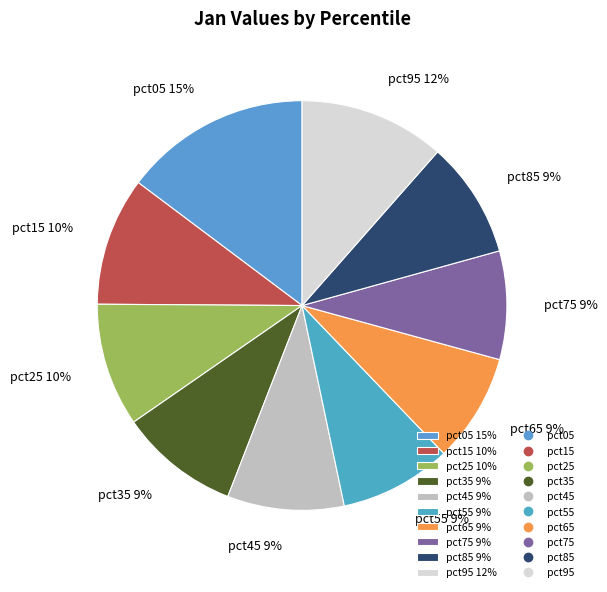

To the nearest percent, what is the difference between the pct85 and pct25 slice percentages?

1%